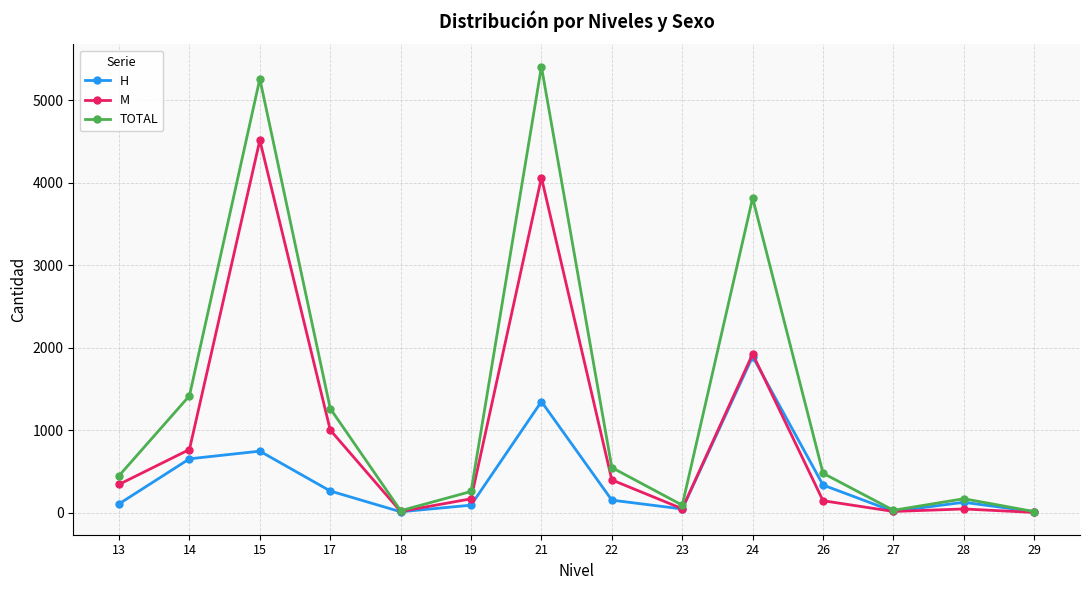

At which label does H first exceed 150?

14